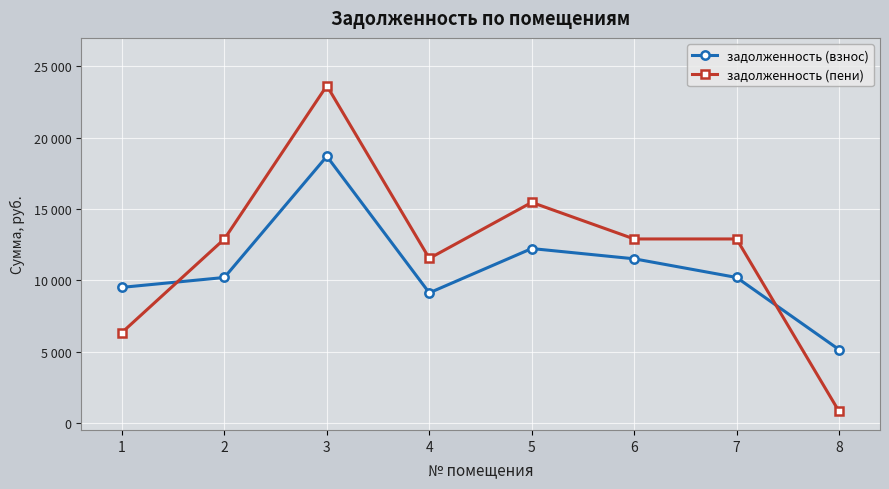

The value of задолженность (взнос) at 6 is 11504.6. True or false?

True